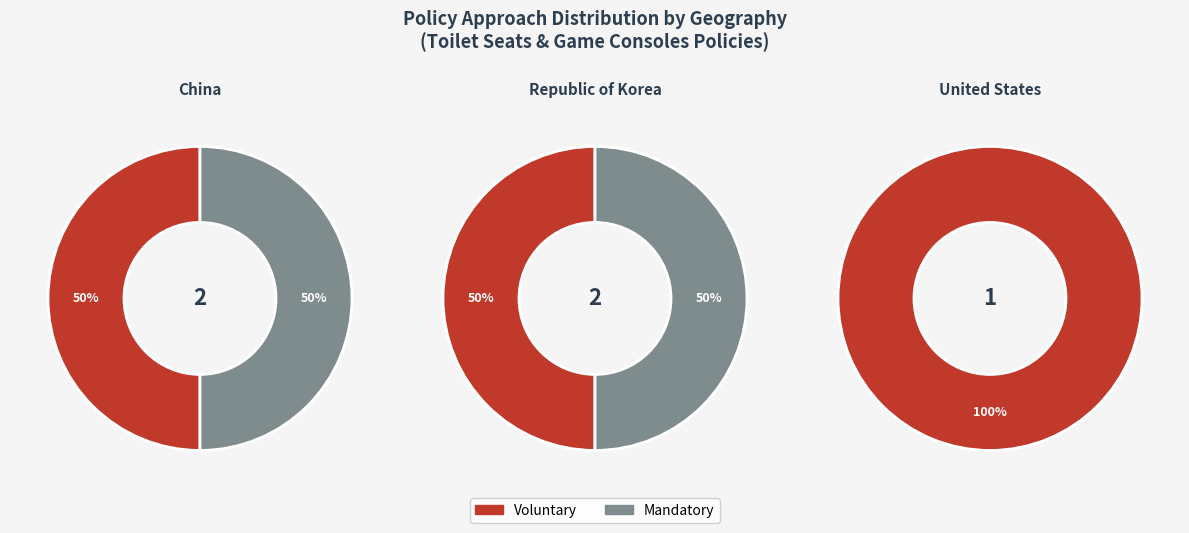

True or false: CQC32-372121-2013
Water Conservation accounts for 34% of the total.

False